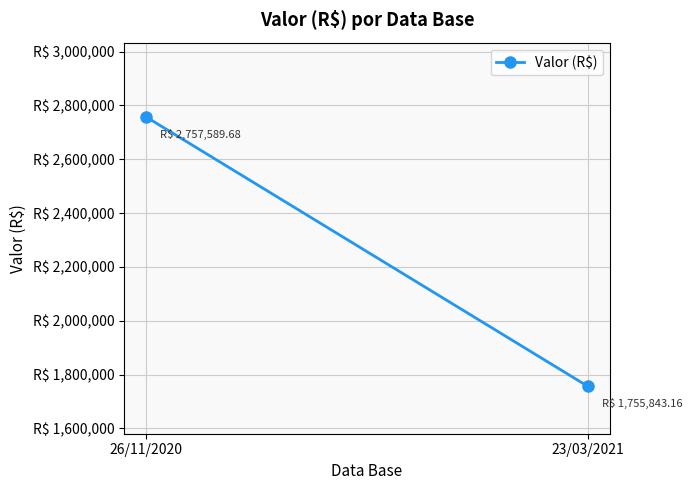

How many data points does each series have?

2